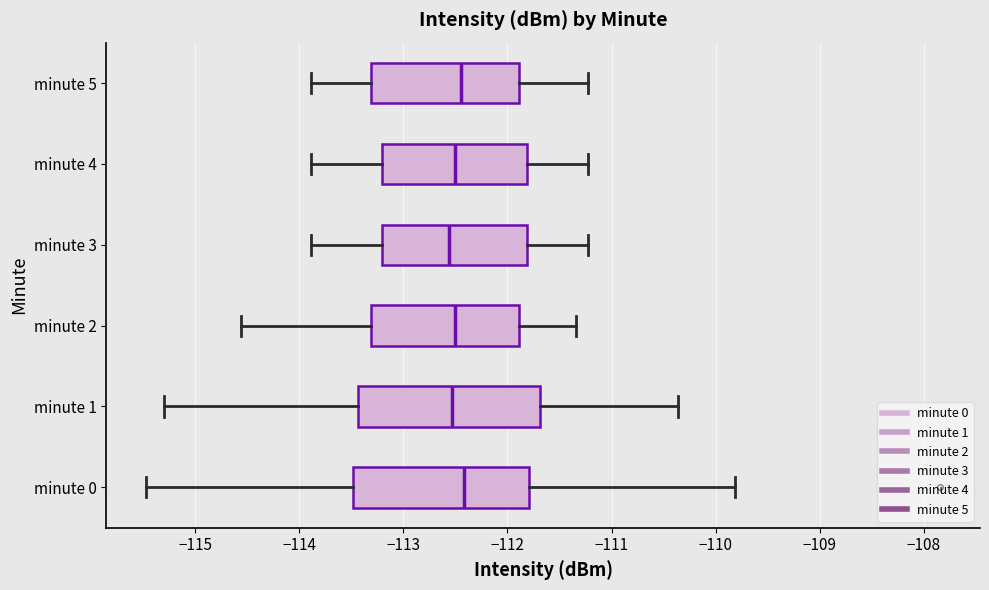

Reading bottom to top, transcribe this box plot: for each box, give where its median line is, the range the box spans, and where its two whiskers end, as read against the x-axis. The values are not printed on the chart, so give them approximately, as read against the axis.

minute 0: median -112.4, box -113.5 to -111.8, whiskers -115.5 to -109.8
minute 1: median -112.5, box -113.4 to -111.7, whiskers -115.3 to -110.4
minute 2: median -112.5, box -113.3 to -111.9, whiskers -114.6 to -111.3
minute 3: median -112.6, box -113.2 to -111.8, whiskers -113.9 to -111.2
minute 4: median -112.5, box -113.2 to -111.8, whiskers -113.9 to -111.2
minute 5: median -112.4, box -113.3 to -111.9, whiskers -113.9 to -111.2